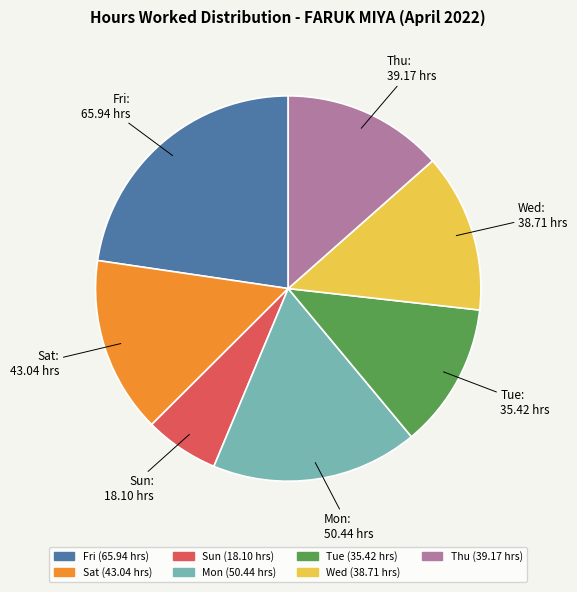

Does any single category account for the majority?

No